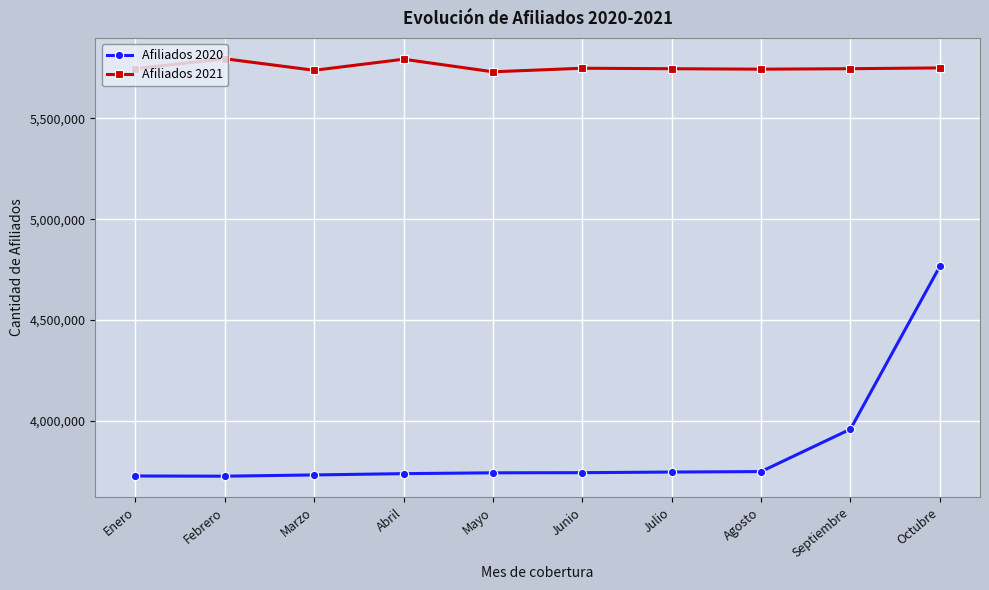

What is the label of the 9th point from the left?

Septiembre